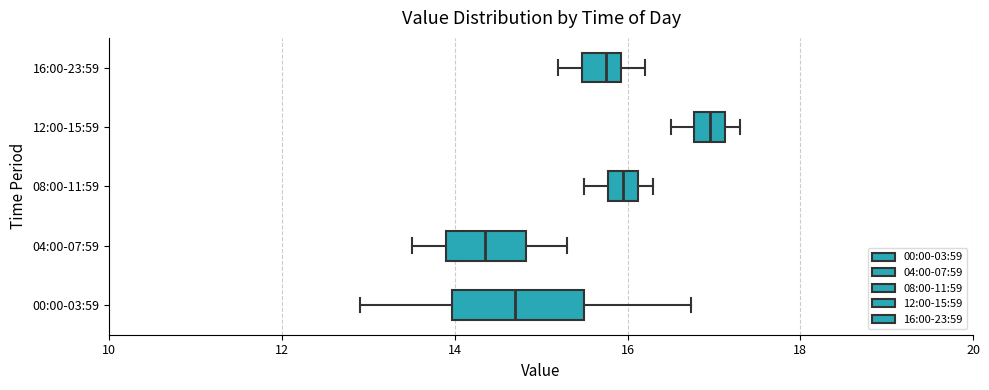

Reading bottom to top, transcribe this box plot: for each box, give where its median line is, the range the box spans, and where its two whiskers end, as read against the x-axis. The values are not printed on the chart, so give them approximately, as read against the axis.

00:00-03:59: median 14.8, box 14.0 to 15.6, whiskers 13.0 to 16.8
04:00-07:59: median 14.4, box 14.0 to 14.8, whiskers 13.6 to 15.4
08:00-11:59: median 16.0, box 15.8 to 16.2, whiskers 15.6 to 16.4
12:00-15:59: median 17.0, box 16.8 to 17.2, whiskers 16.6 to 17.4
16:00-23:59: median 15.8, box 15.4 to 16.0, whiskers 15.2 to 16.2